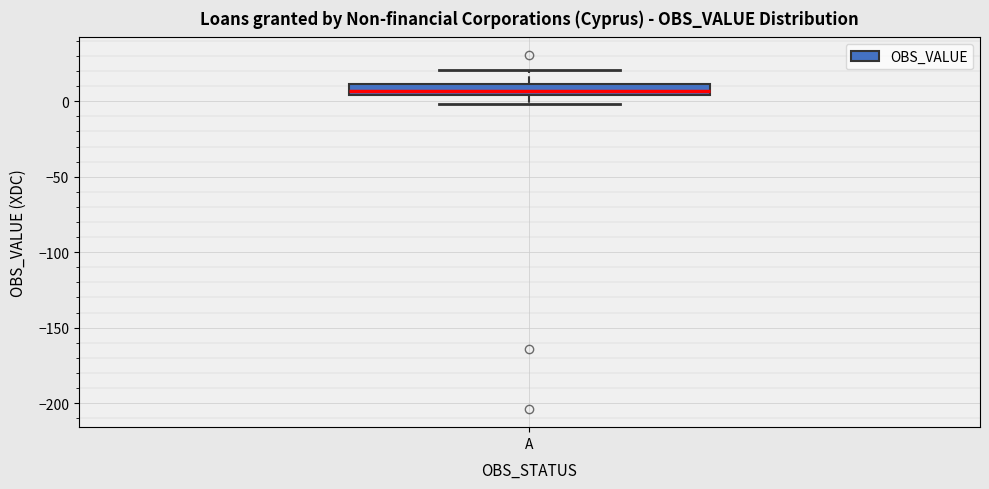

Where is the upper edge of the box for A on the y-axis? The values are not printed on the chart, so give them approximately, as read against the axis.

10